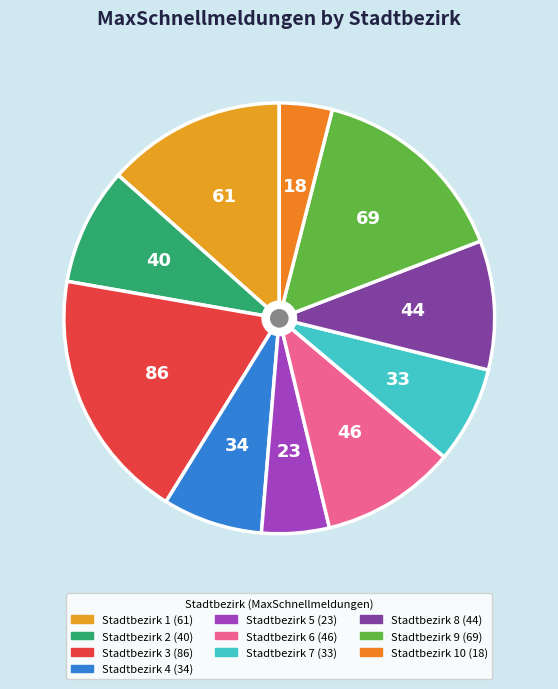

Rank the categories by value from highest to lowest.

Stadtbezirk 3, Stadtbezirk 9, Stadtbezirk 1, Stadtbezirk 6, Stadtbezirk 8, Stadtbezirk 2, Stadtbezirk 4, Stadtbezirk 7, Stadtbezirk 5, Stadtbezirk 10